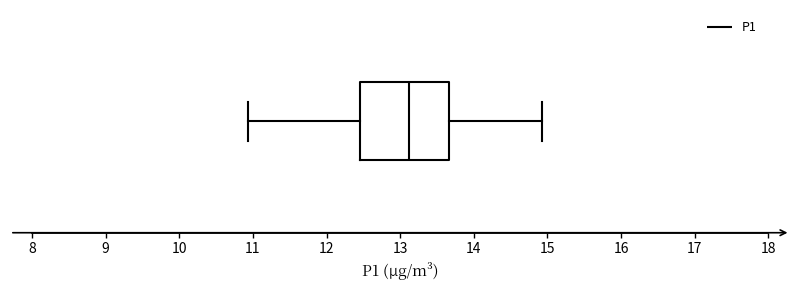

Read this box plot against the x-axis: the position of the median line, the range covered by the box, and the ends of both whiskers. The values are not printed on the chart, so give them approximately, as read against the axis.

median 13.1, box 12.5 to 13.7, whiskers 10.9 to 14.9